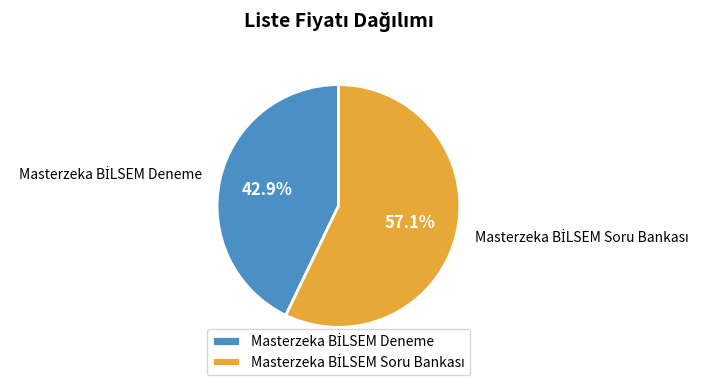

Does any single category account for the majority?

Yes